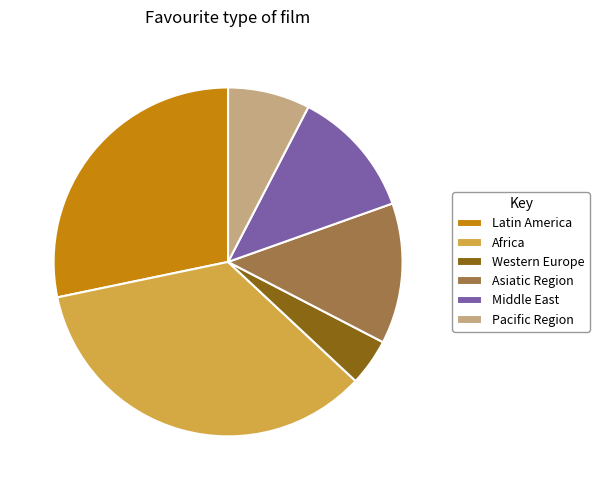

Approximately how many times larger is the value at Africa compared to Asiatic Region?

2.7